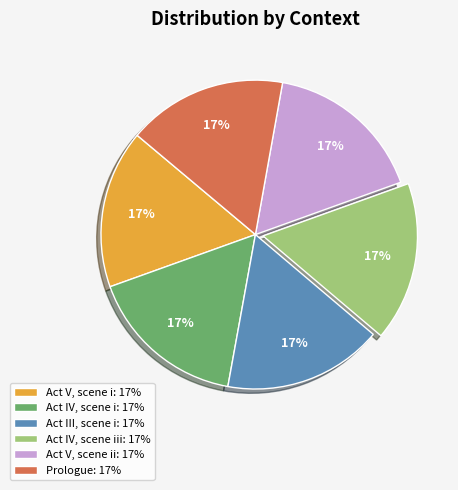

What percentage is the Prologue: 17% slice, to the nearest percent?

17%